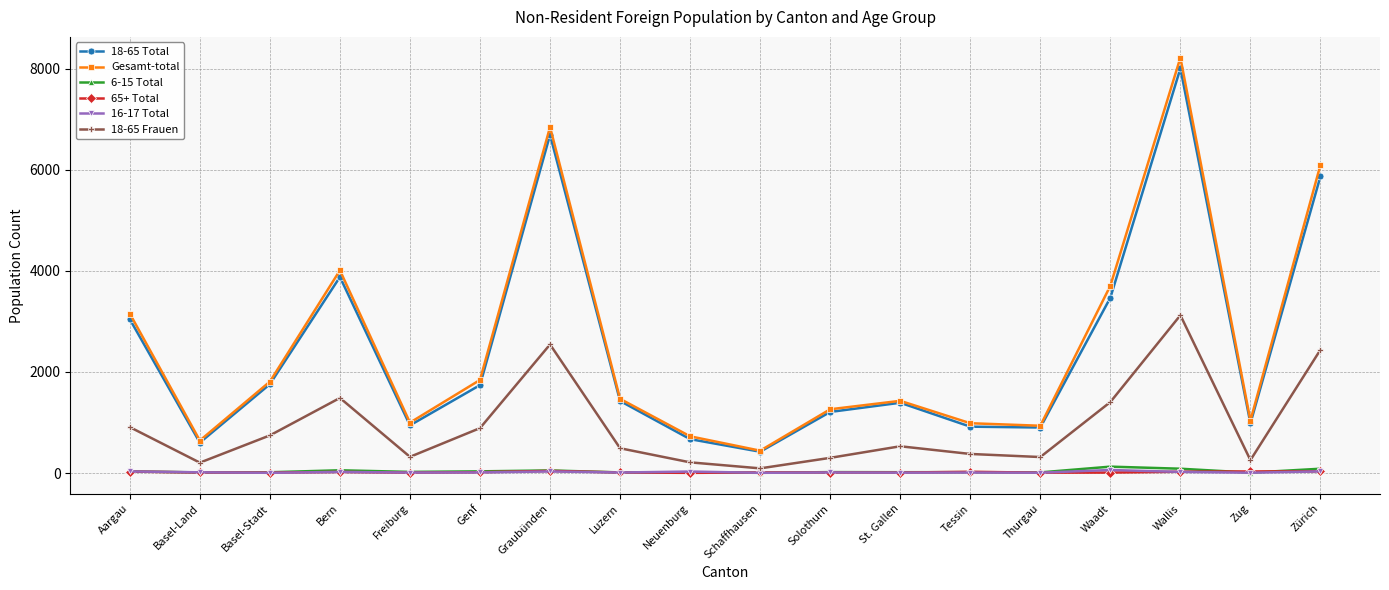

True or false: 65+ Total has a value of 11 at Schaffhausen.

True